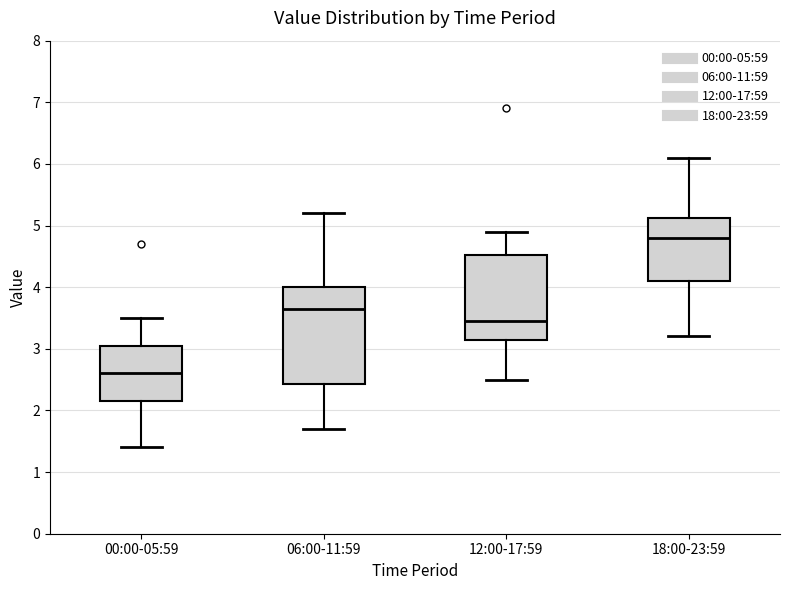

Reading left to right, read every box against the y-axis: the position of its median line, the range the box covers, and the ends of its whiskers. The values are not printed on the chart, so give them approximately, as read against the axis.

00:00-05:59: median 2.6, box 2.2 to 3.1, whiskers 1.4 to 3.5
06:00-11:59: median 3.7, box 2.4 to 4.0, whiskers 1.7 to 5.2
12:00-17:59: median 3.5, box 3.2 to 4.5, whiskers 2.5 to 4.9
18:00-23:59: median 4.8, box 4.1 to 5.1, whiskers 3.2 to 6.1